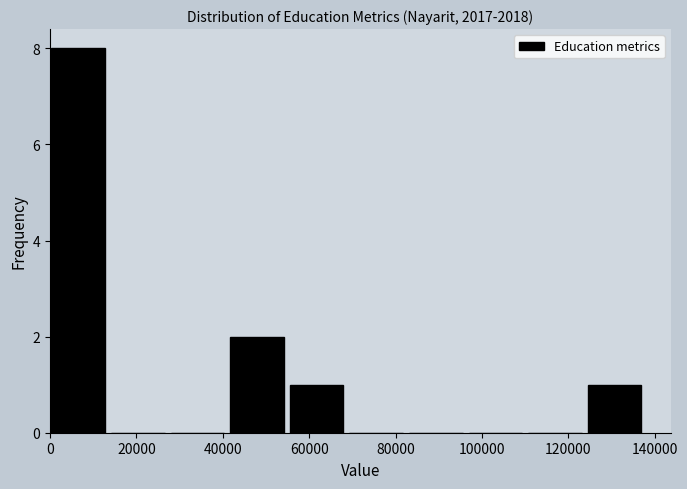

Which range on the x-axis has the tallest bar?

0 to 14000